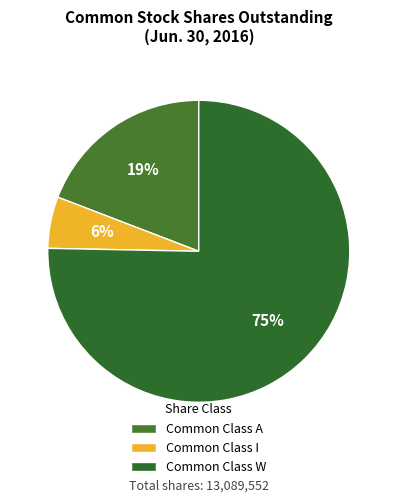

How many slices are in this pie chart?

3